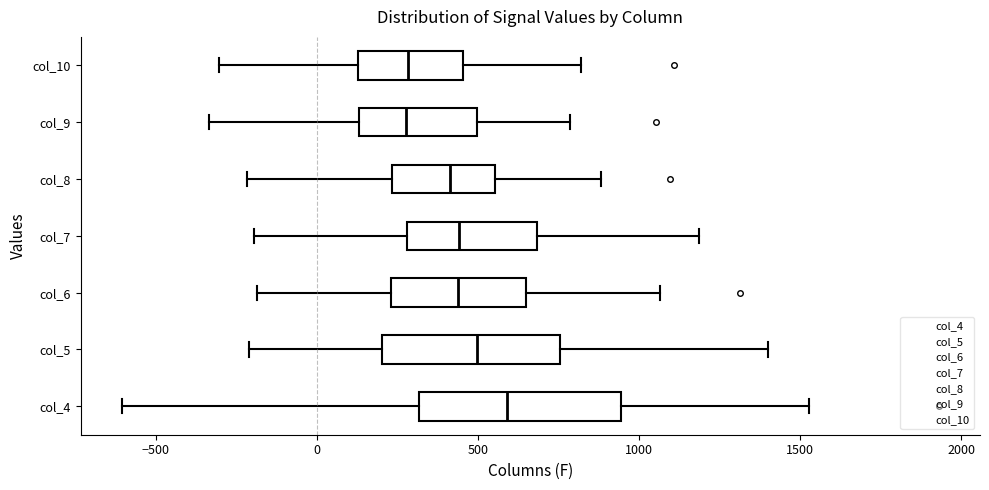

Reading bottom to top, transcribe this box plot: for each box, give where its median line is, the range the box spans, and where its two whiskers end, as read against the x-axis. The values are not printed on the chart, so give them approximately, as read against the axis.

col_4: median 600, box 300 to 950, whiskers -600 to 1550
col_5: median 500, box 200 to 750, whiskers -200 to 1400
col_6: median 450, box 250 to 650, whiskers -200 to 1050
col_7: median 450, box 300 to 700, whiskers -200 to 1200
col_8: median 400, box 250 to 550, whiskers -200 to 900
col_9: median 300, box 150 to 500, whiskers -350 to 800
col_10: median 300, box 150 to 450, whiskers -300 to 800